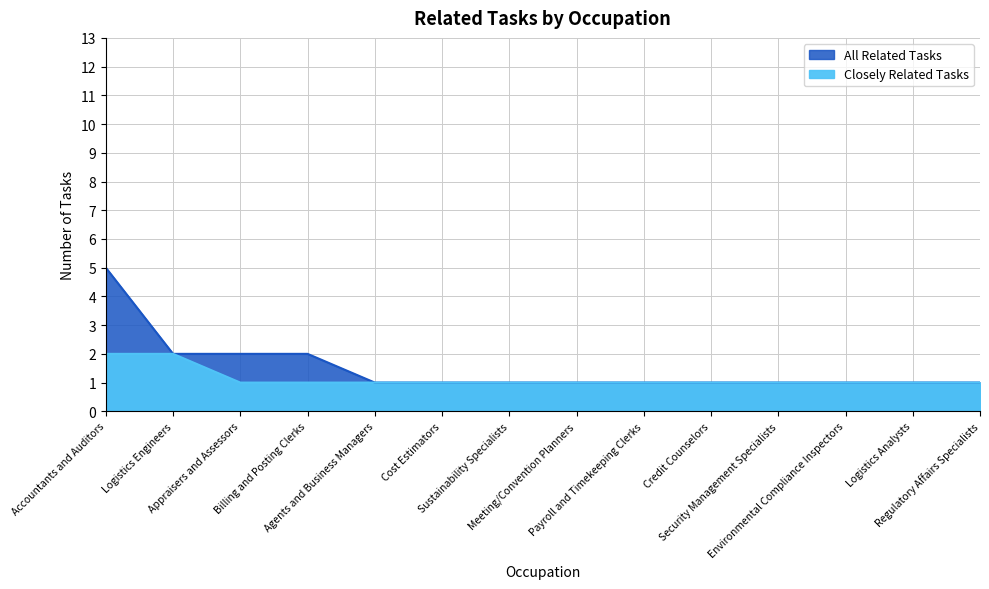

What is the difference between the second highest and second lowest values in the Closely Related Tasks series?

1